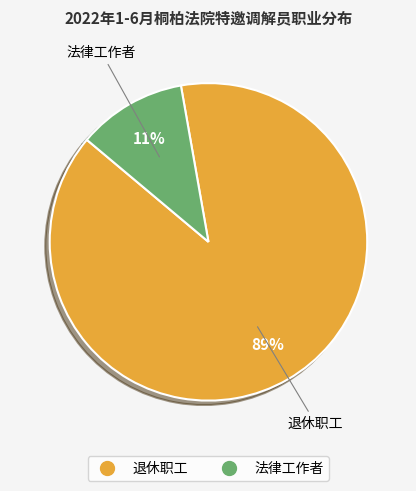

What is the ratio of the value at 法律工作者 to the value at 退休职工?

0.1